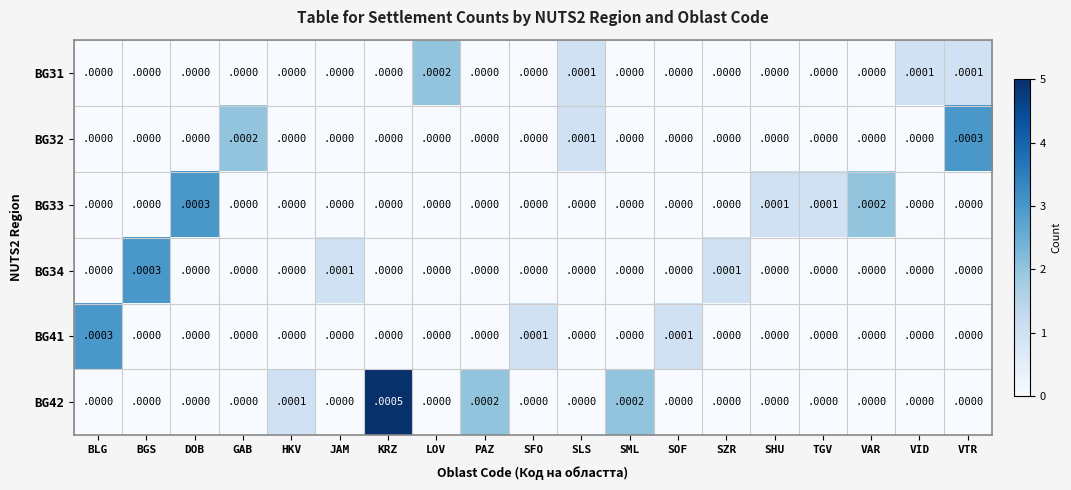

The BG42 series shows 0.0 at VTR. True or false?

True